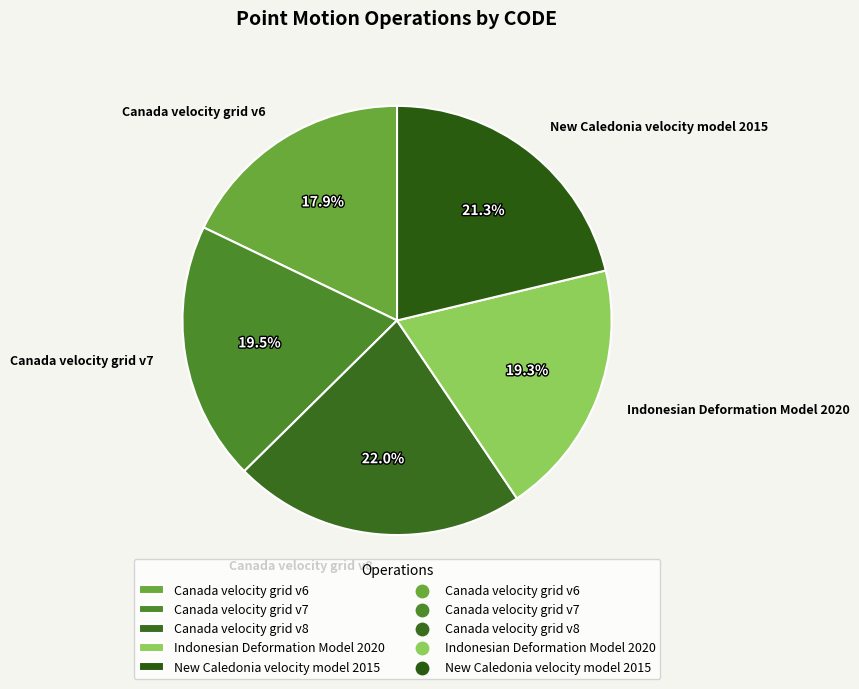

Is it true that Indonesian Deformation Model 2020 is 19% of the pie?

True